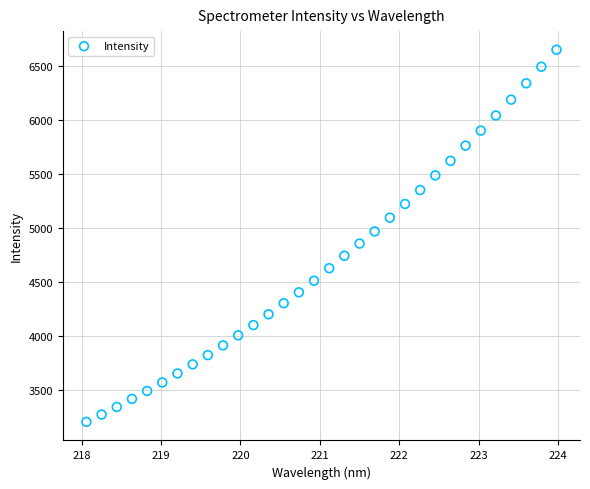

What is the range of X values (max minus min)?

5.9